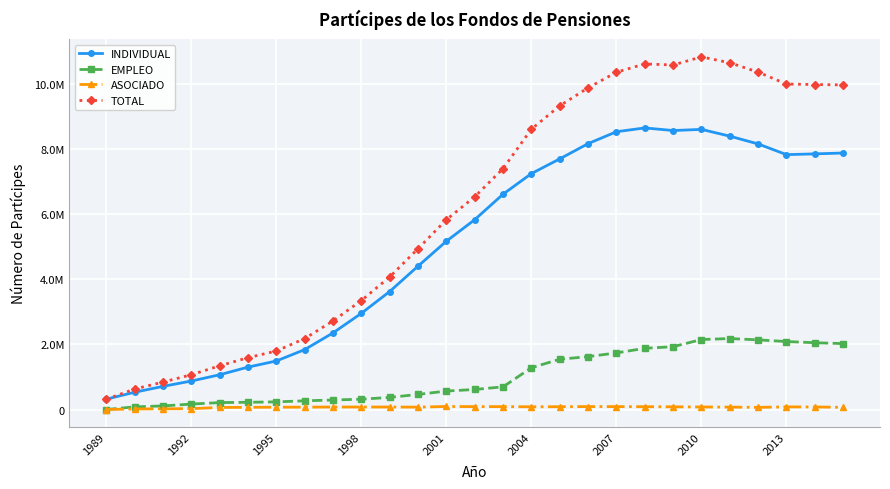

What are all the series names shown in the legend?

INDIVIDUAL, EMPLEO, ASOCIADO, TOTAL